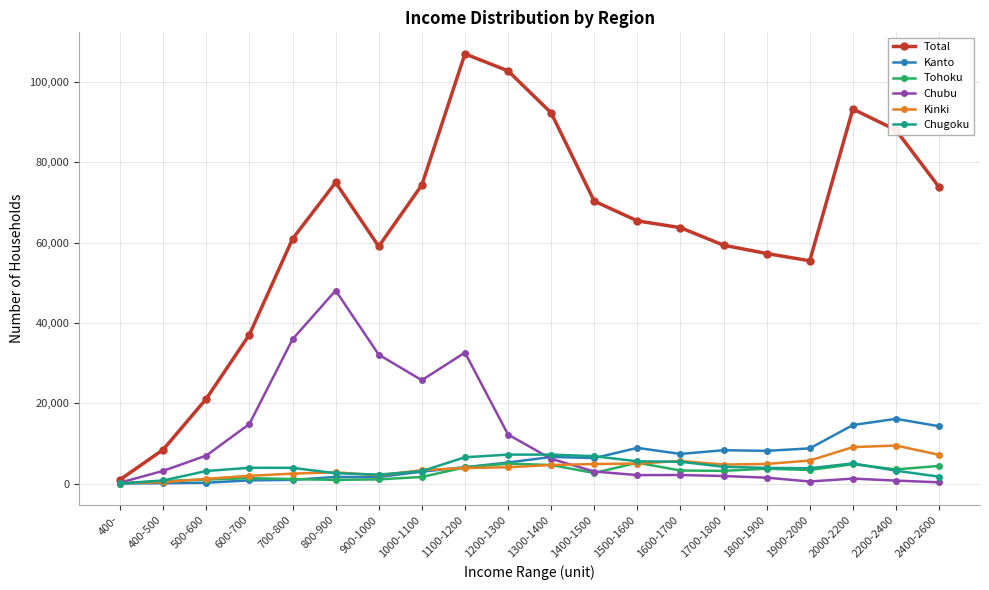

Is it true that Kanto equals 7288 at 2200-2400?

False